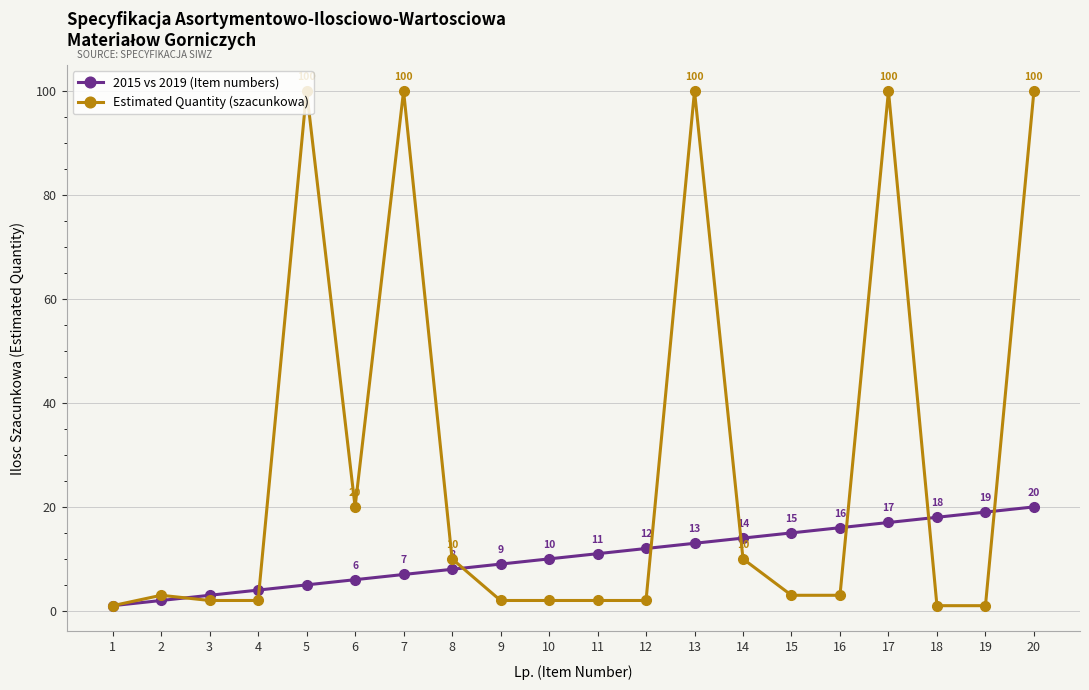

Is this an area chart (filled region under the line)?

No